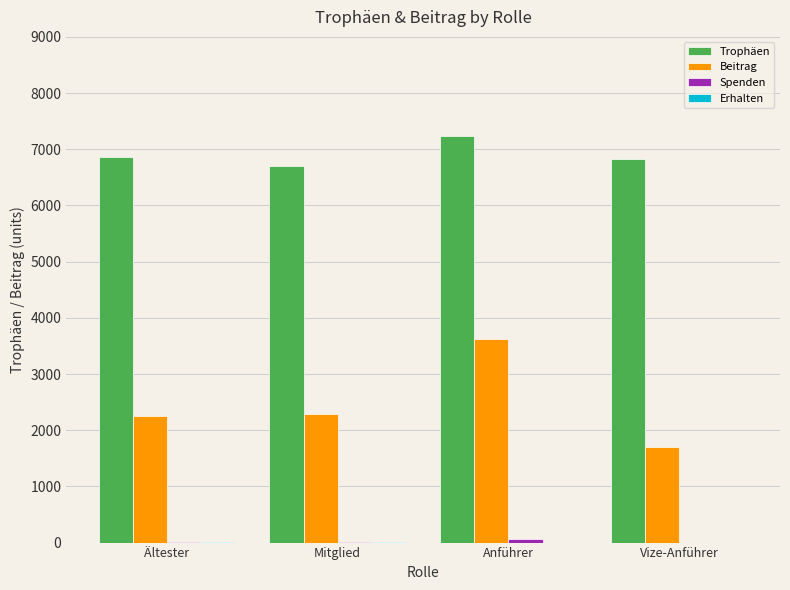

Which series has the largest total across all categories?

Trophäen